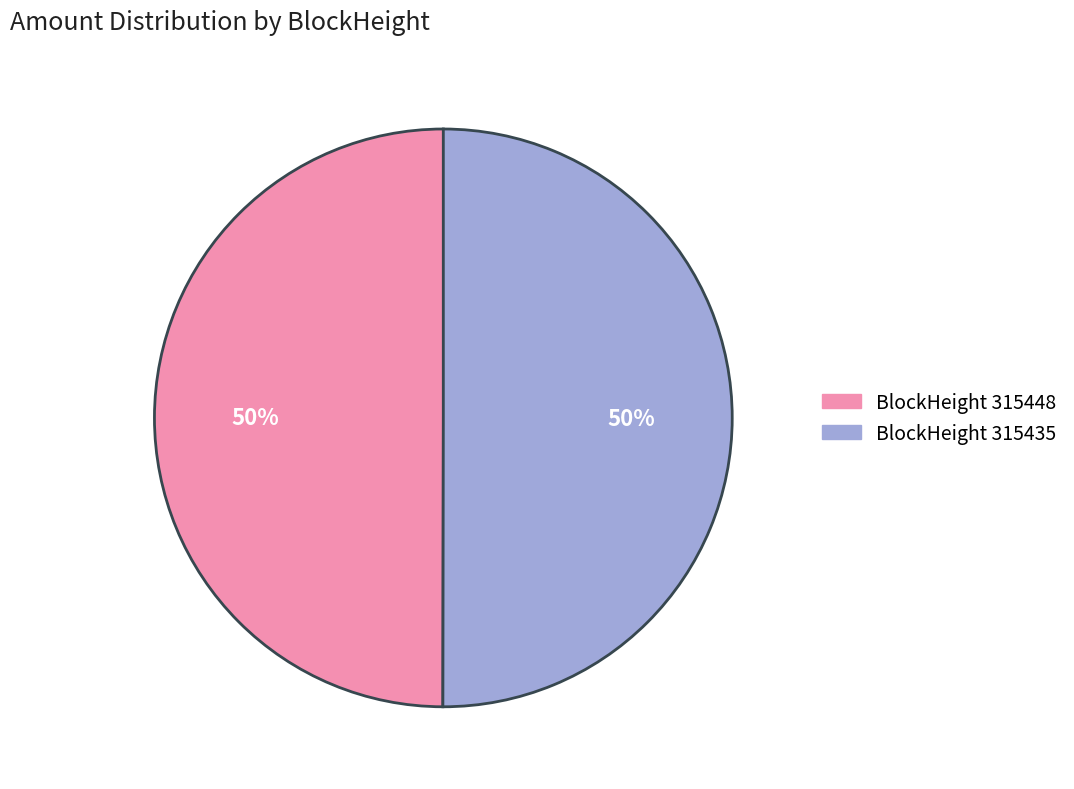

The BlockHeight 315448 slice represents 61% of the pie. True or false?

False